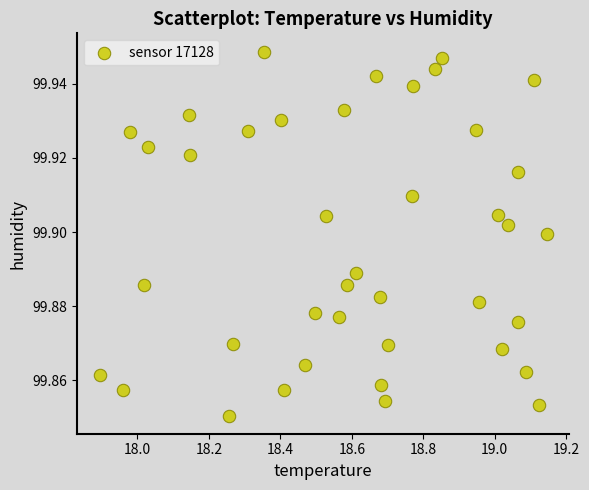

What is the range of X values (max minus min)?

1.3